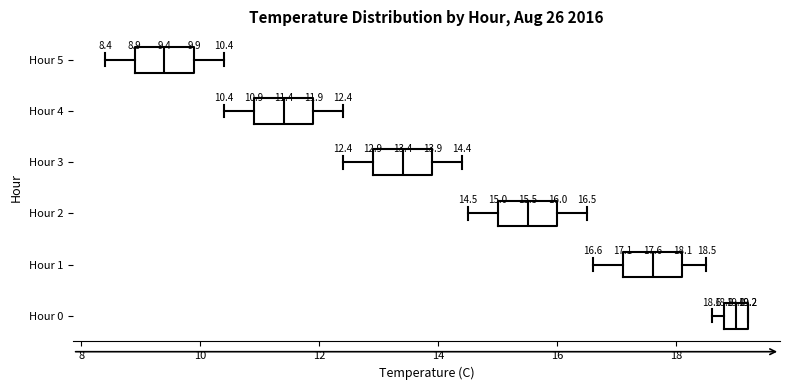

Which box's median line is the furthest to the left?

Hour 5